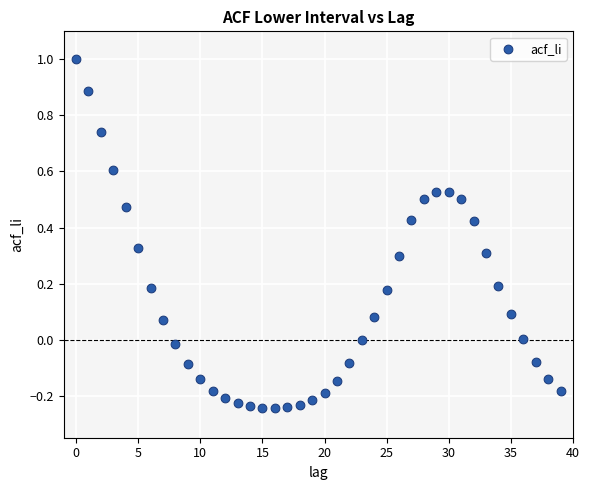

What is the range of Y values (max minus min)?

1.2